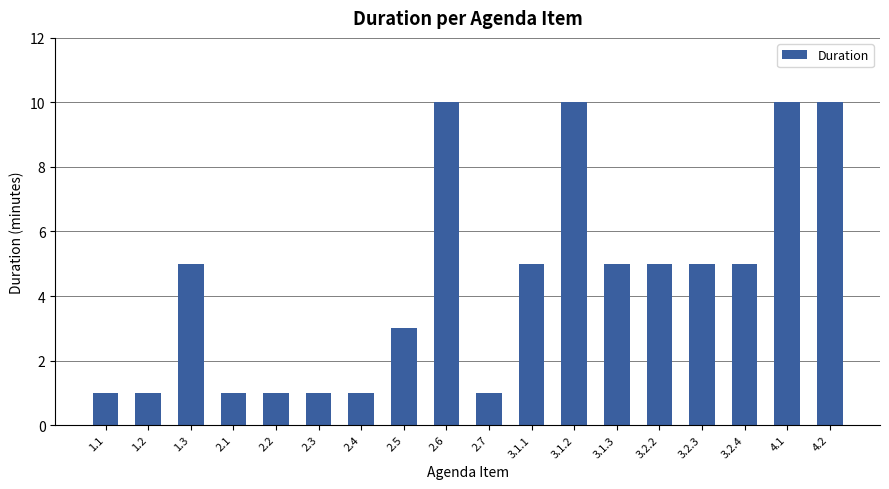

What is the maximum value shown in the chart?

10